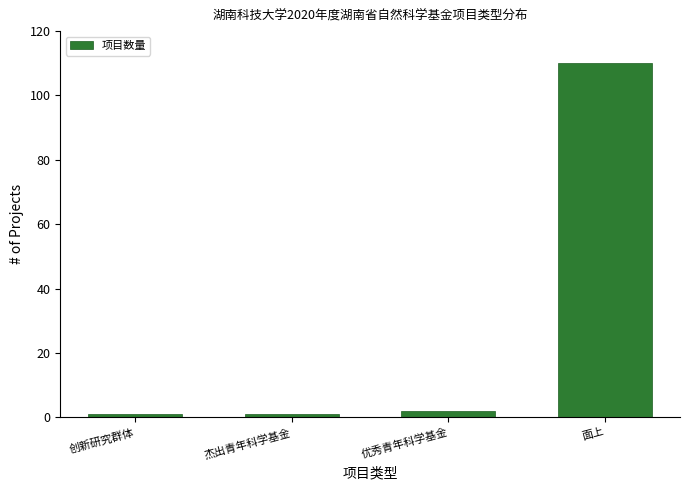

Reading right to left, extract all data points from this chart.

110	2	1	1